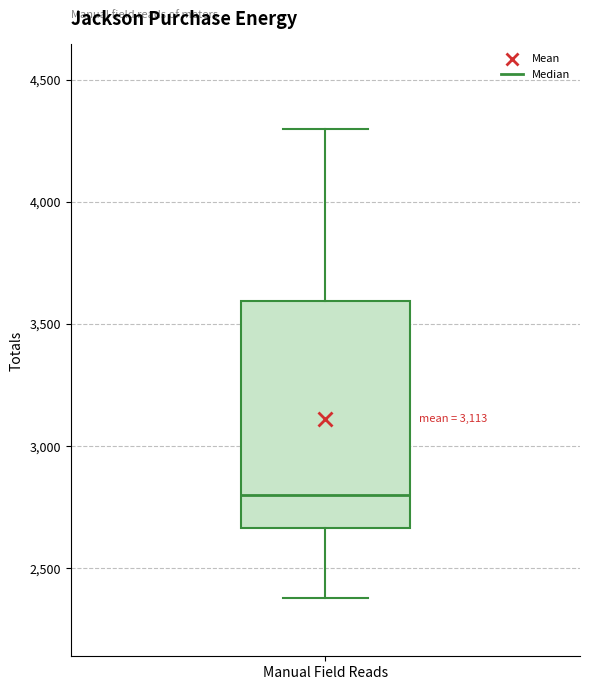

Transcribe this box plot: give where the median line is, the range the box spans, and where the two whiskers end, as read against the y-axis. The values are not printed on the chart, so give them approximately, as read against the axis.

median 2800, box 2650 to 3600, whiskers 2400 to 4300